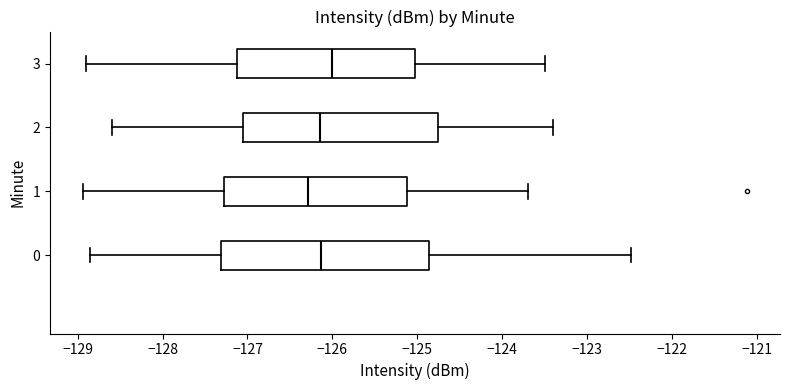

Where does the median line of the box at y = 0 sit on the x-axis? The values are not printed on the chart, so give them approximately, as read against the axis.

-126.1